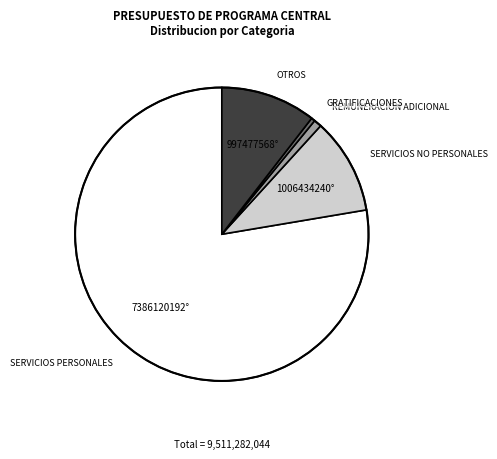

Is there a majority slice in this chart?

Yes